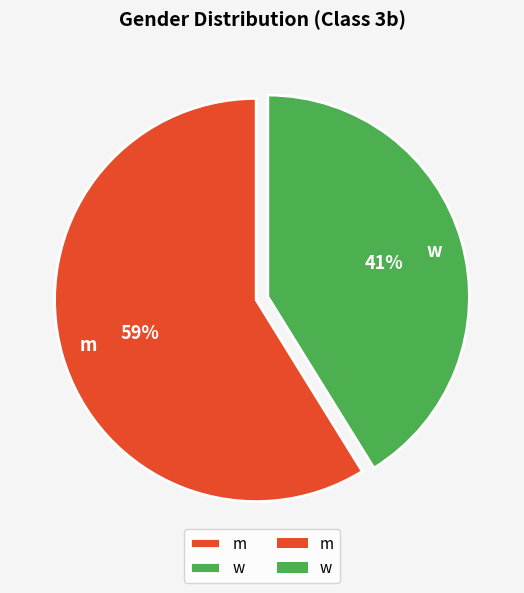

To the nearest percent, what is the combined percentage of w and m?

100%